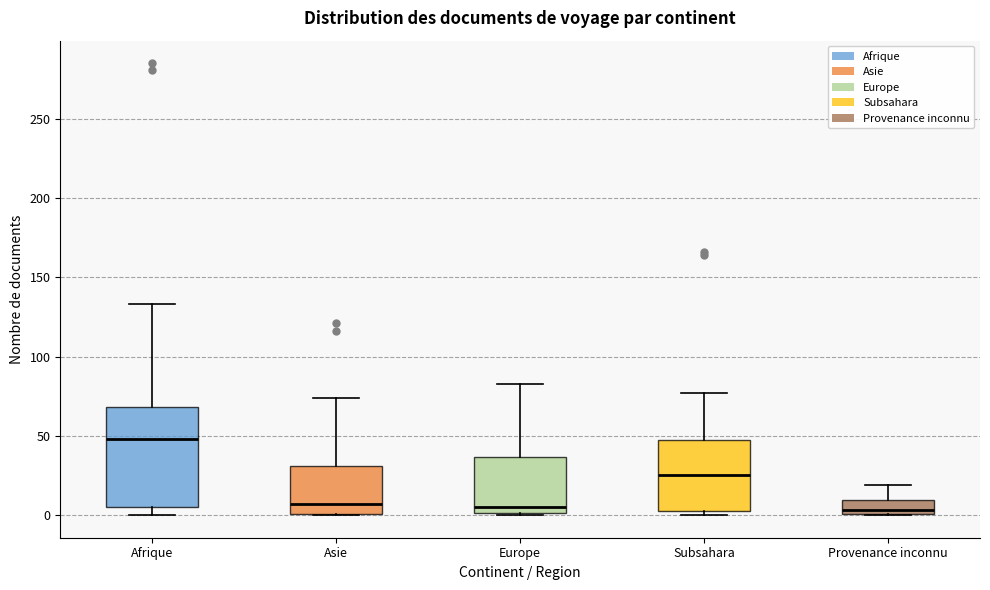

Reading left to right, read every box against the y-axis: the position of its median line, the range the box covers, and the ends of its whiskers. The values are not printed on the chart, so give them approximately, as read against the axis.

Afrique: median 50, box 5 to 70, whiskers 0 to 135
Asie: median 5, box 0 to 30, whiskers 0 to 75
Europe: median 5, box 0 to 35, whiskers 0 to 85
Subsahara: median 25, box 5 to 50, whiskers 0 to 75
Provenance inconnu: median 5, box 0 to 10, whiskers 0 to 20